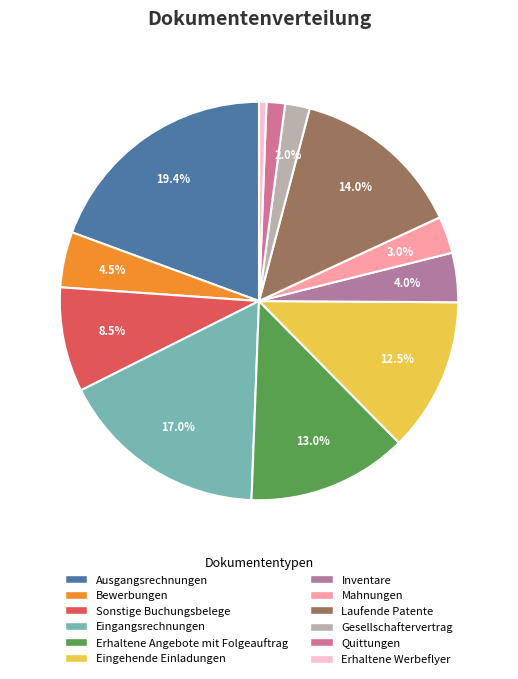

To the nearest percent, what is the average slice percentage?

8%